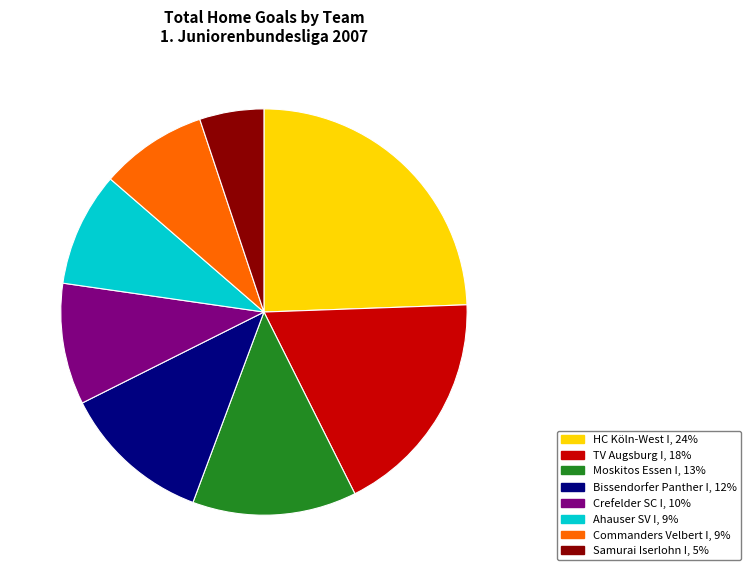

Is there a majority slice in this chart?

No